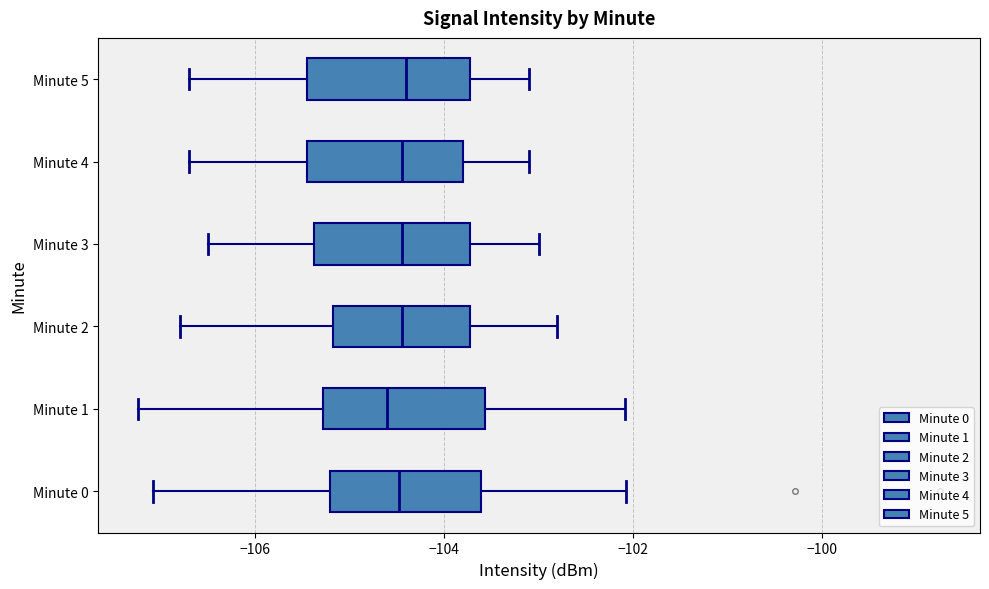

Where is the right edge of the box for Minute 1 on the x-axis? The values are not printed on the chart, so give them approximately, as read against the axis.

-103.6